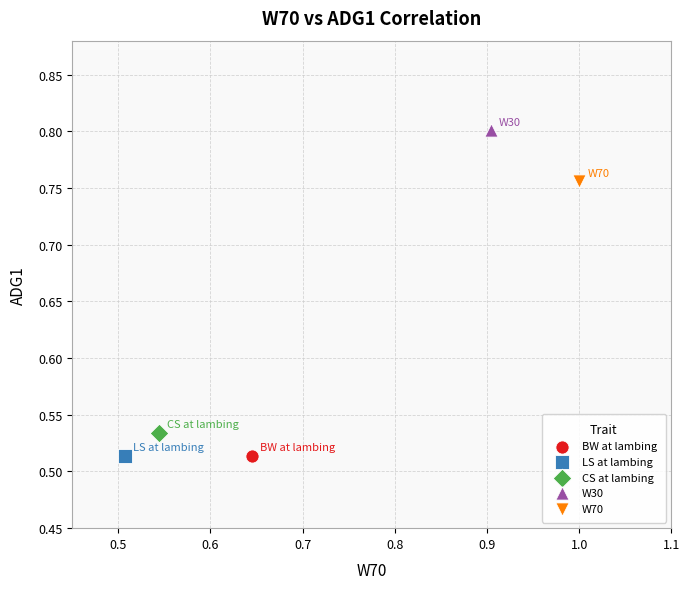

Which series contains the highest Y value?

W30